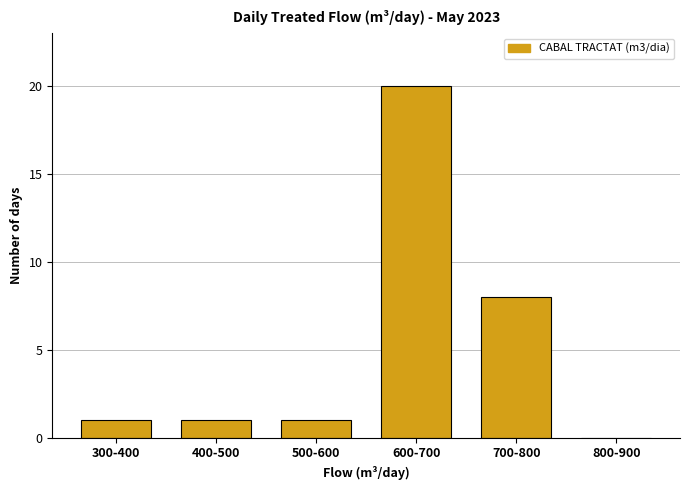

Reading left to right, list all the values displayed in this chart.

300-400=1	400-500=1	500-600=1	600-700=20	700-800=8	800-900=0